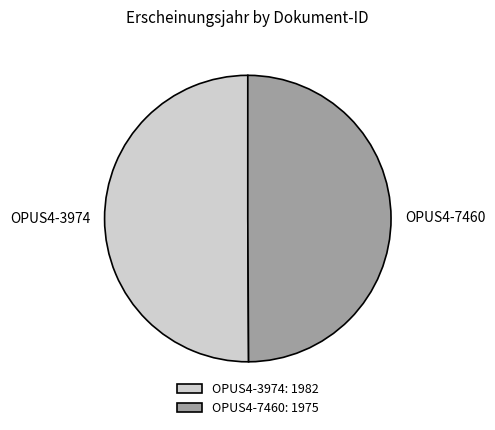

Combined, do OPUS4-7460 and OPUS4-3974 account for over 50%?

Yes